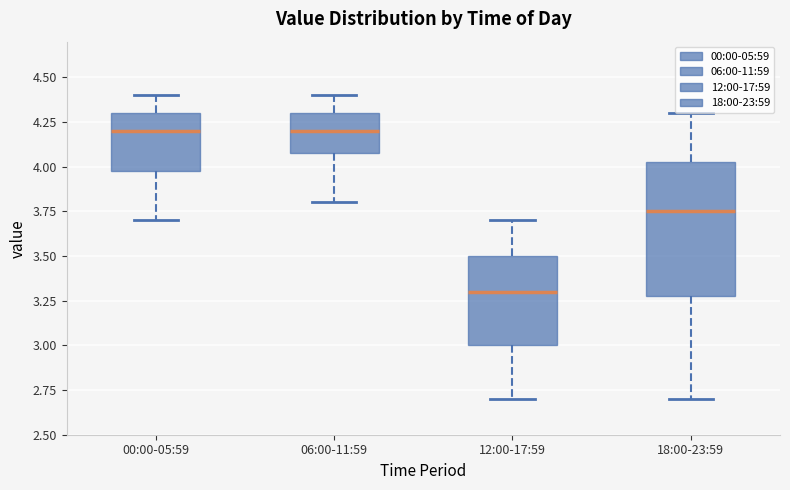

Which box is the tallest, from its lower edge to its upper edge?

18:00-23:59